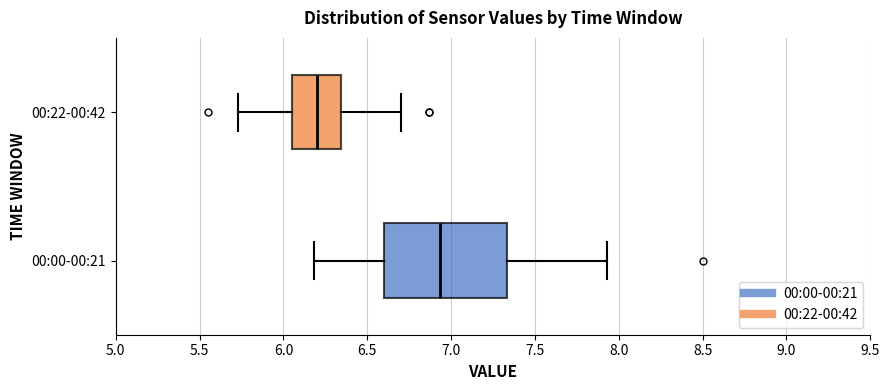

Reading bottom to top, transcribe this box plot: for each box, give where its median line is, the range the box spans, and where its two whiskers end, as read against the x-axis. The values are not printed on the chart, so give them approximately, as read against the axis.

00:00-00:21: median 6.95, box 6.60 to 7.35, whiskers 6.20 to 7.95
00:22-00:42: median 6.20, box 6.05 to 6.35, whiskers 5.75 to 6.70